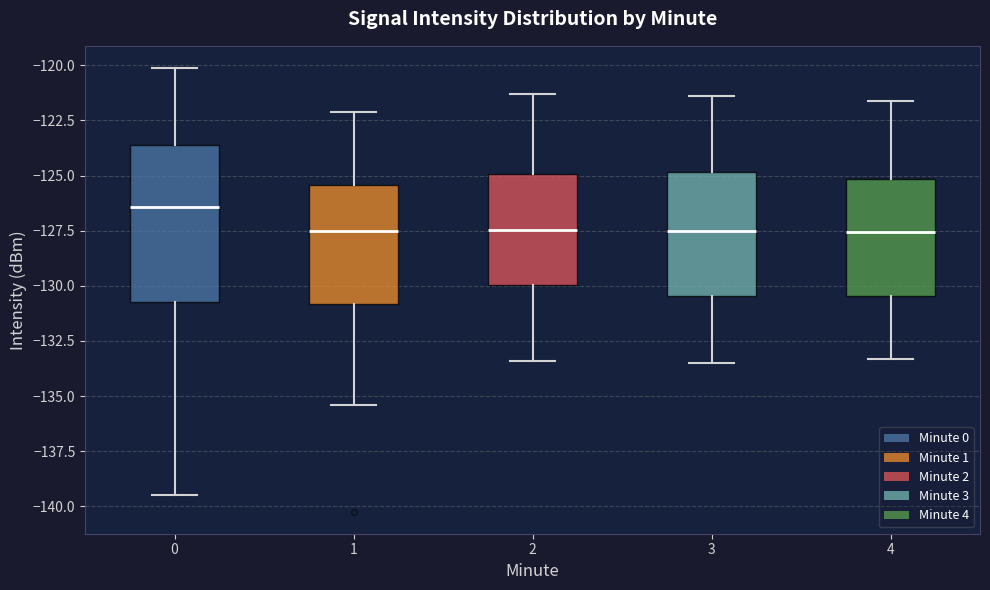

Comparing the boxes themselves (not the whiskers), which one is the tallest?

0